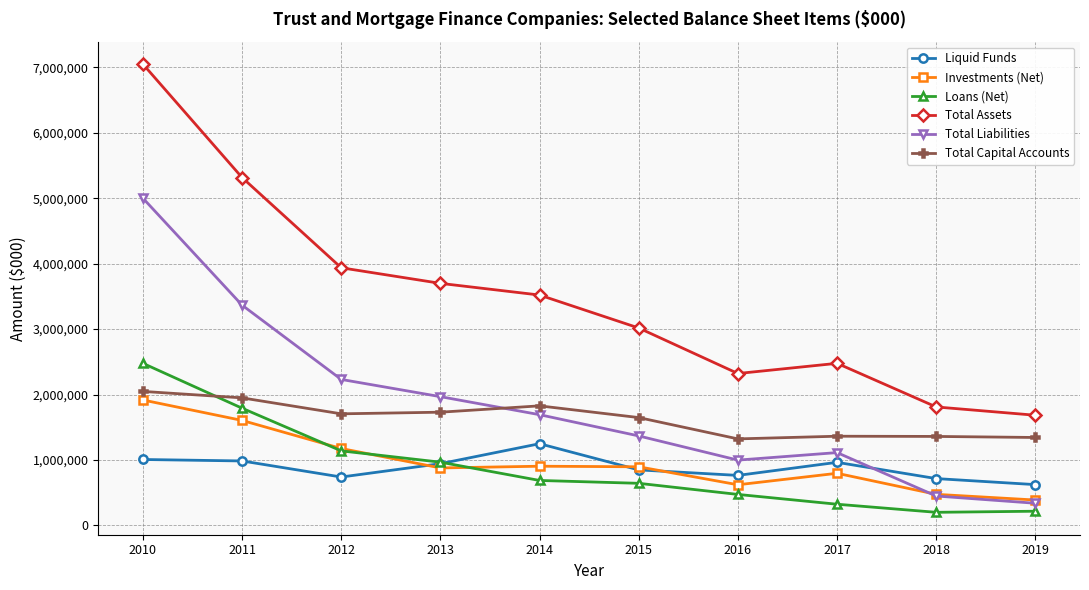

What is the smallest value displayed?

201380